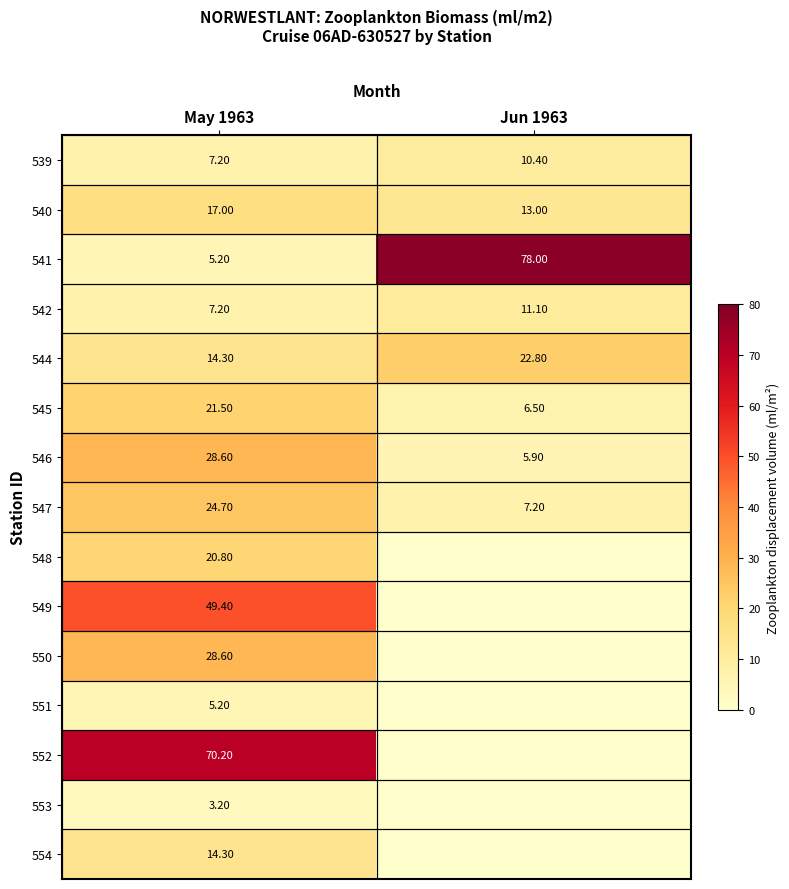

How many data points in 547 are less than 24?

1